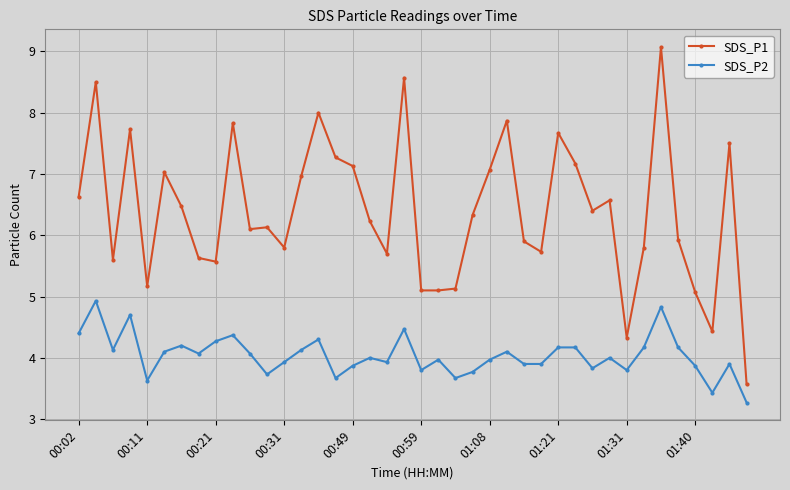

True or false: SDS_P1 and SDS_P2 intersect in this chart.

False